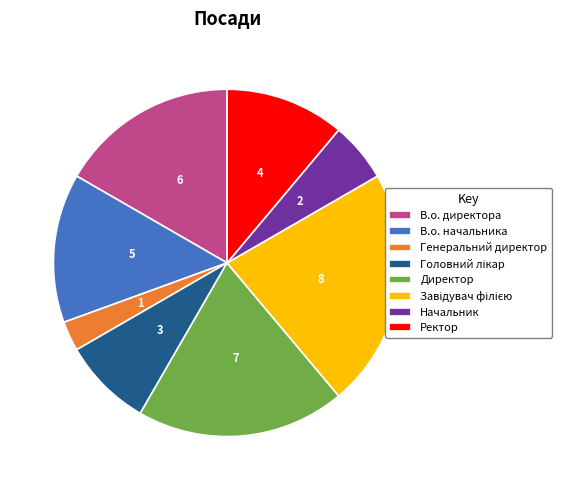

Combined, do Директор and Начальник account for over 50%?

No